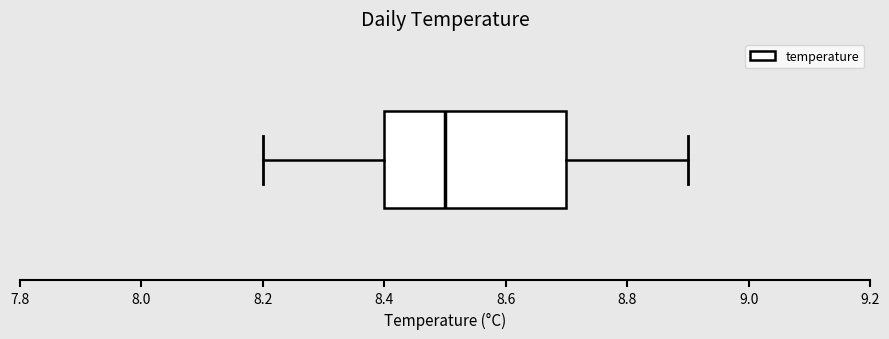

Where does the median line of the box sit on the x-axis? The values are not printed on the chart, so give them approximately, as read against the axis.

8.5